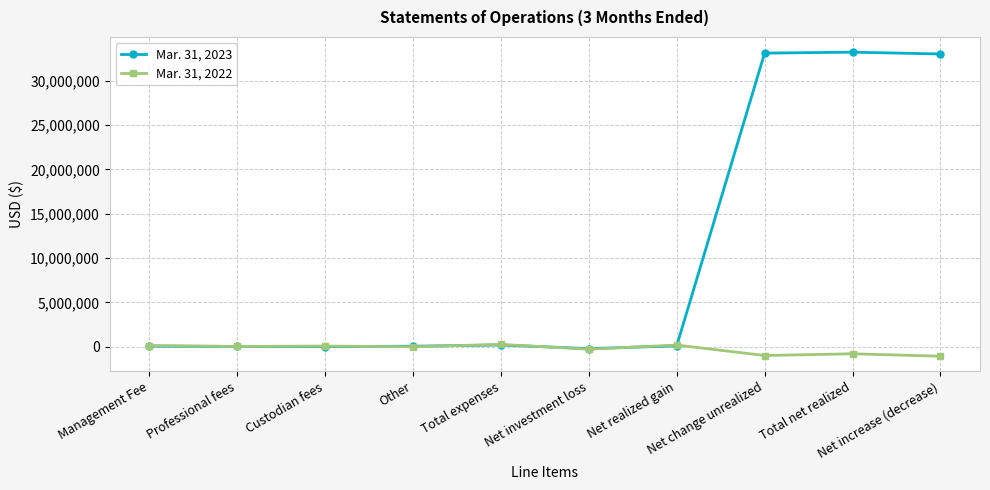

Which series has the largest total across all categories?

Mar. 31, 2023